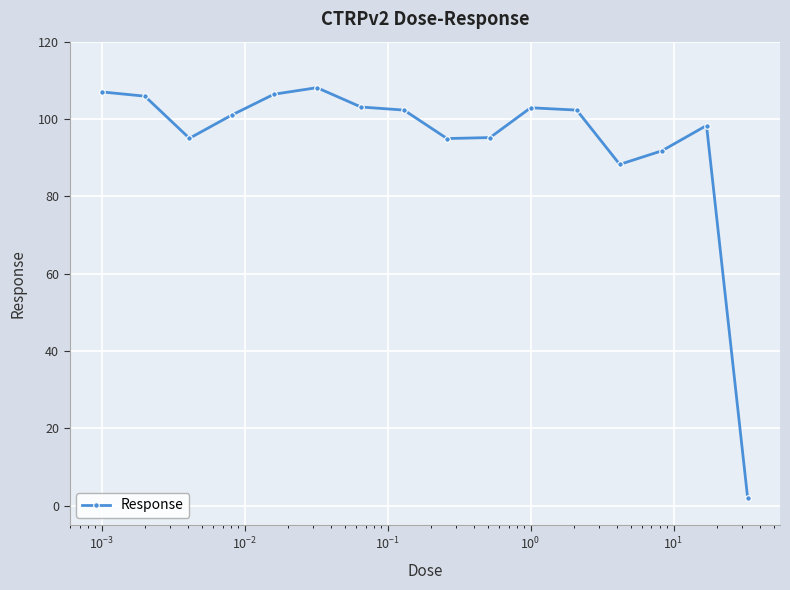

What is the value of the 15th point from the left?

98.3